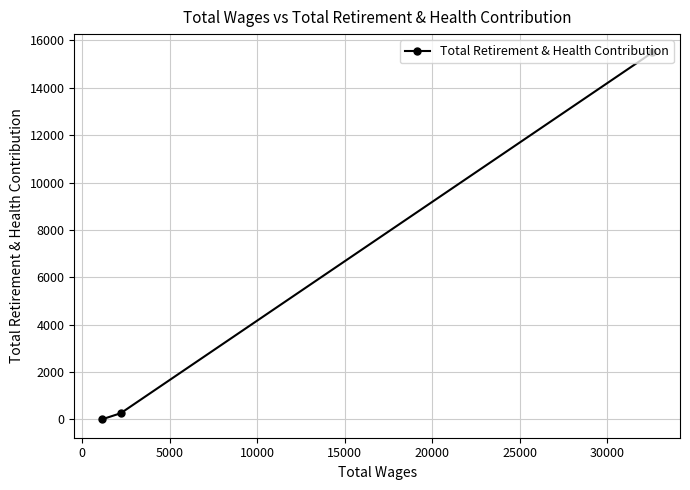

What is the maximum value shown in the chart?

15490